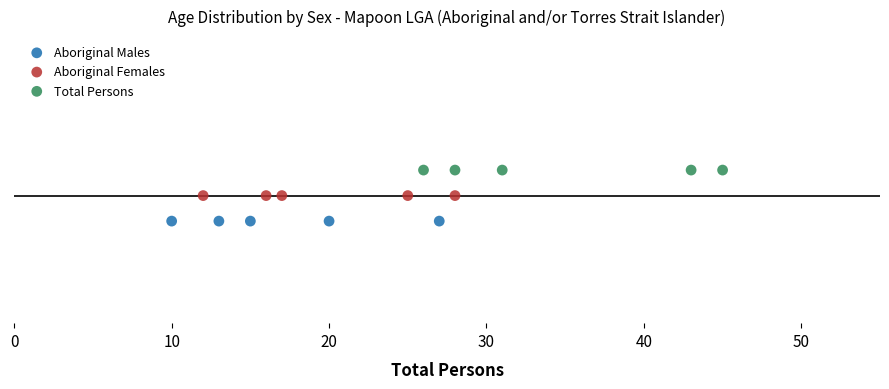

Which series contains the lowest Y value?

Aboriginal Males